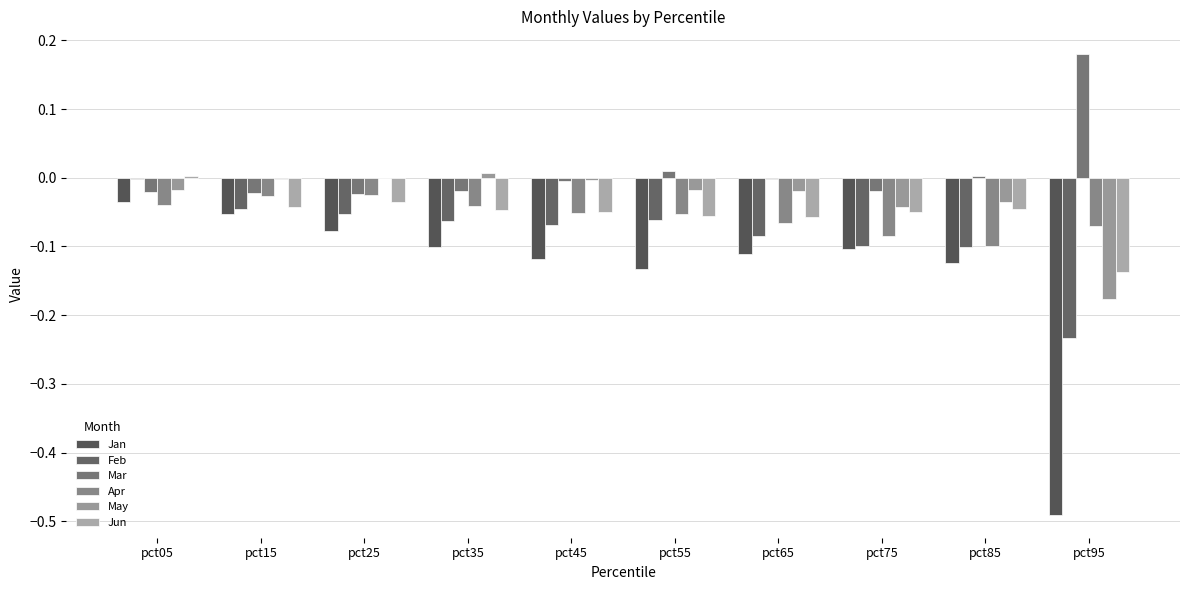

Which series has the largest range (max minus min)?

Jan